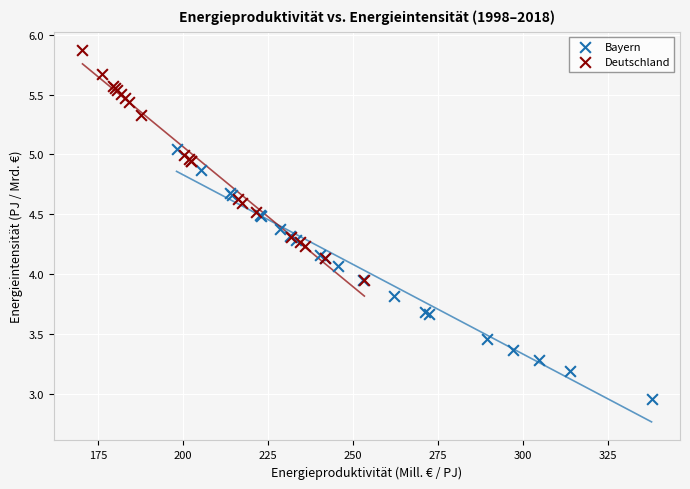

What are all the series names shown in the legend?

Bayern, Deutschland